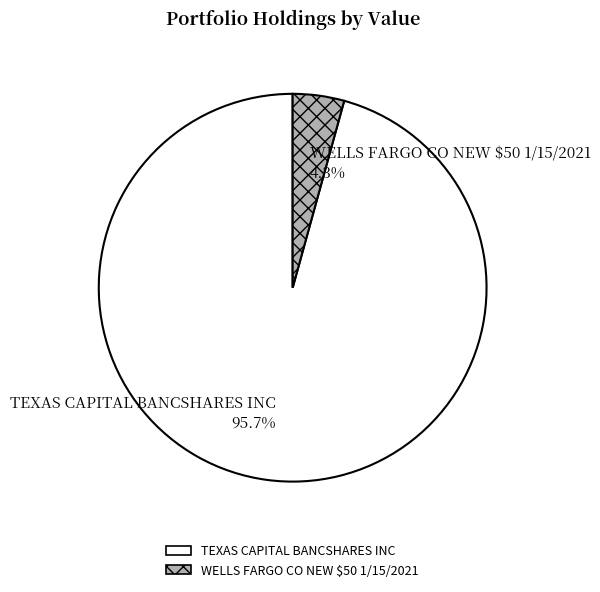

Is WELLS FARGO CO NEW $50 1/15/2021 the majority of the pie?

No